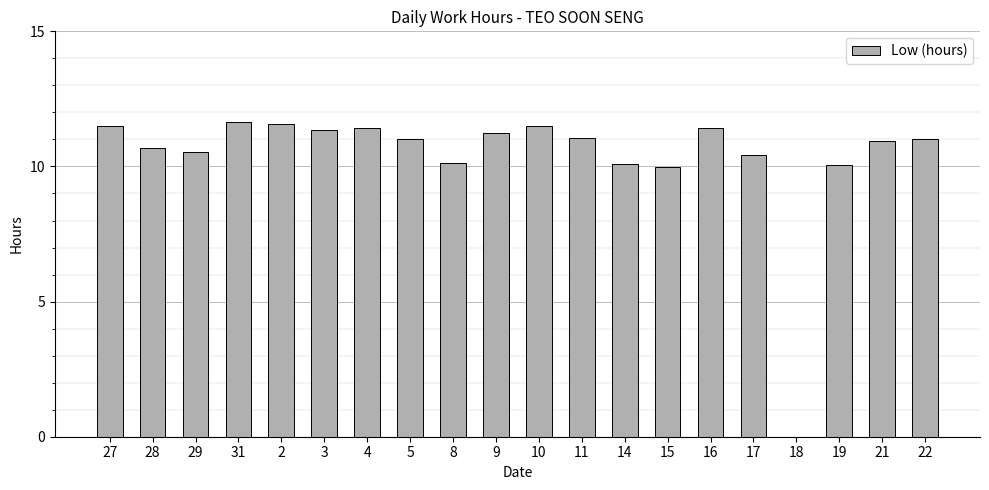

The chart shows a value of 5.0 at 11. True or false?

False